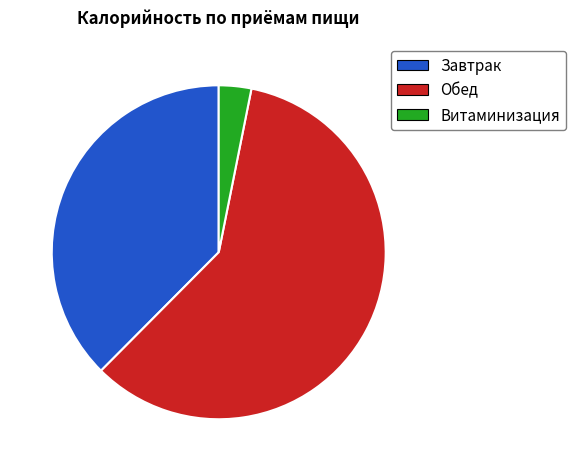

True or false: Завтрак accounts for 38% of the total.

True